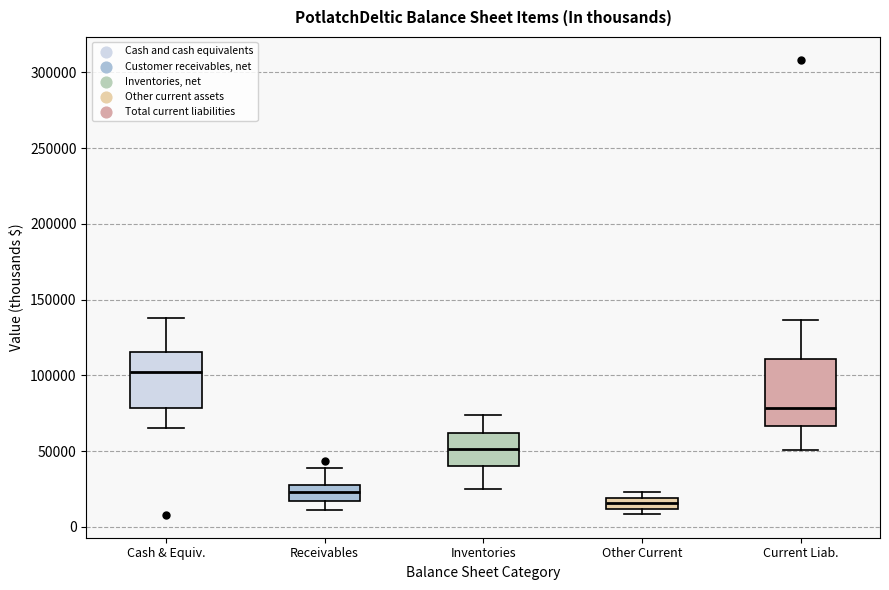

Comparing the boxes themselves (not the whiskers), which one is the tallest?

Current Liab.